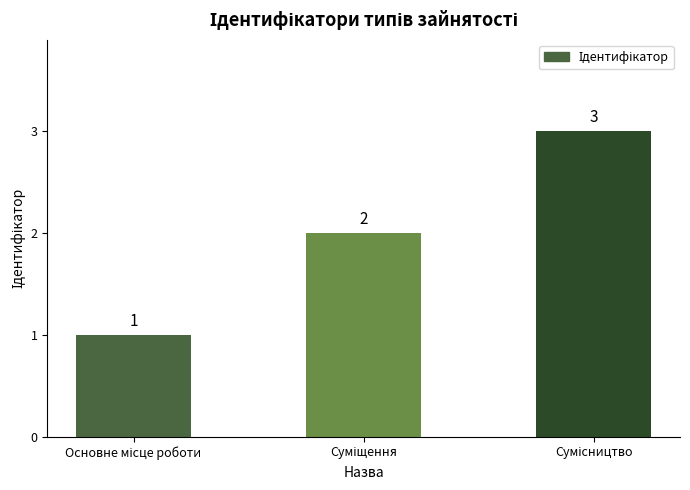

How many values are between 1 and 3?

3